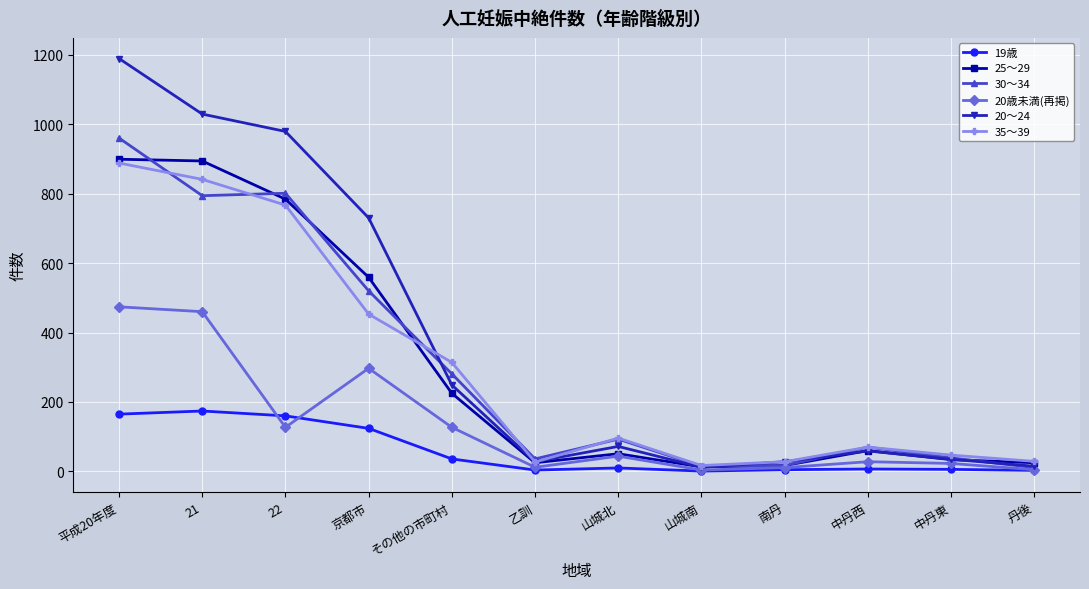

At how many categories does at least one series exceed 1000?

2